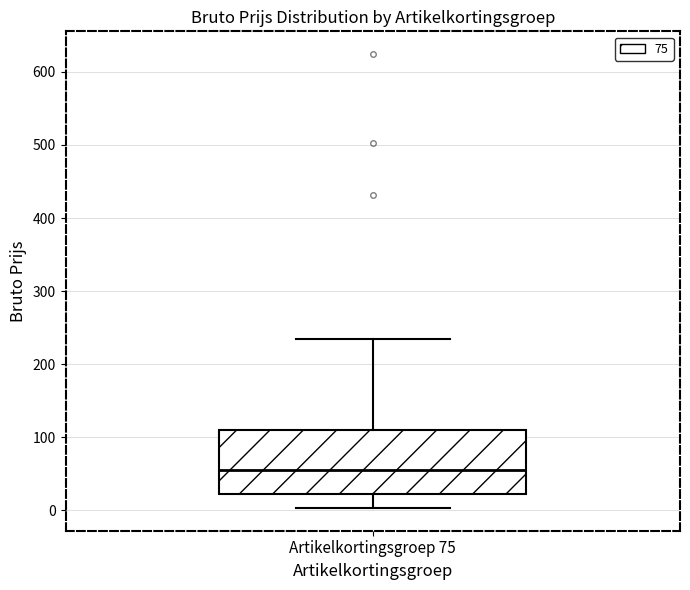

Transcribe this box plot: give where the median line is, the range the box spans, and where the two whiskers end, as read against the y-axis. The values are not printed on the chart, so give them approximately, as read against the axis.

median 50, box 20 to 110, whiskers 0 to 230